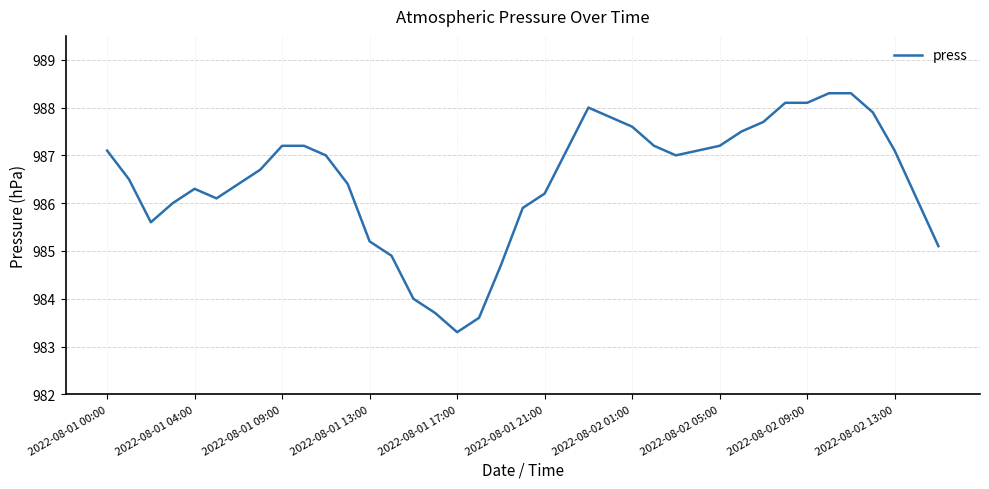

What is the minimum value shown in the chart?

983.3